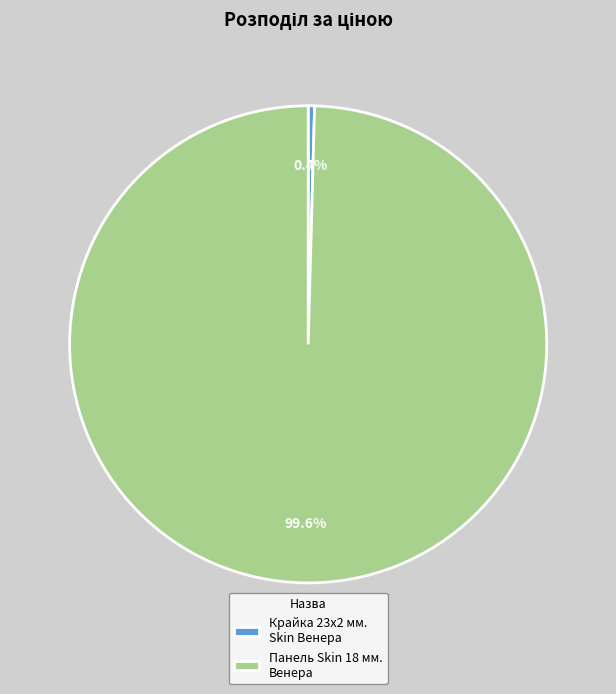

Which has a higher value, Панель Skin 18 мм. Венера or Крайка 23x2 мм. Skin Венера?

Панель Skin 18 мм. Венера